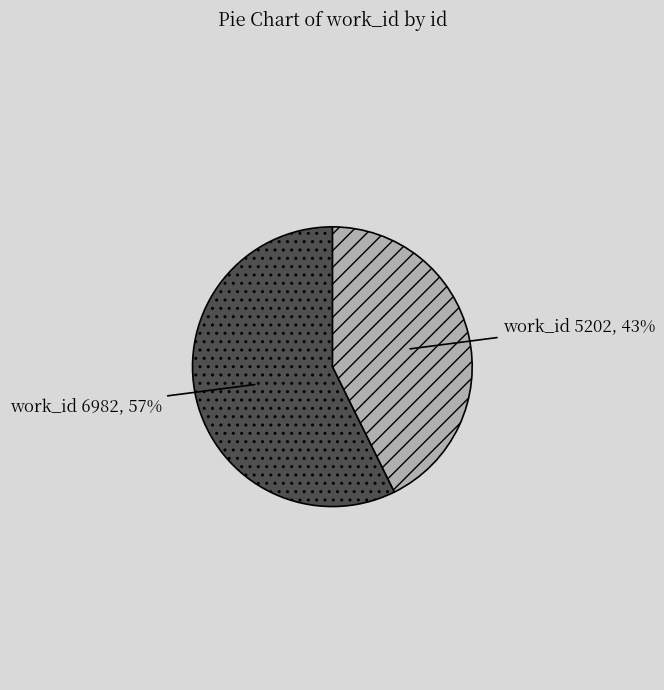

How many segments does this pie chart have?

2